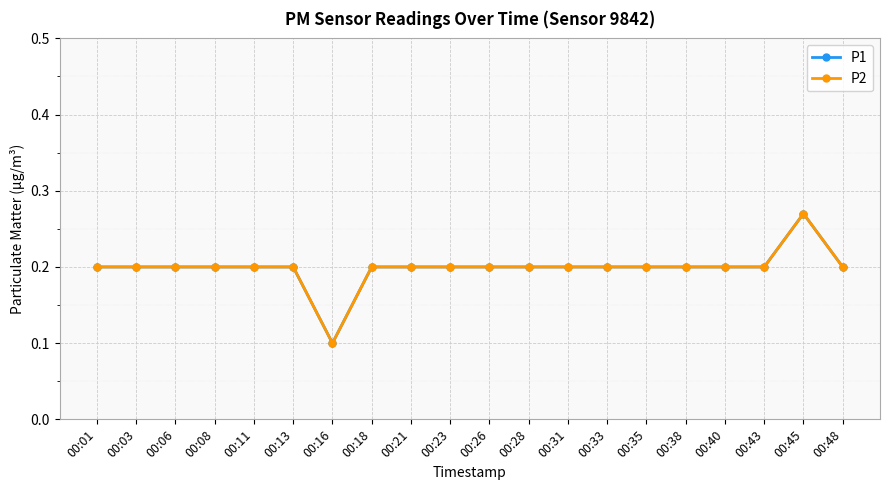

At which category does the chart reach its peak across all series?

00:45